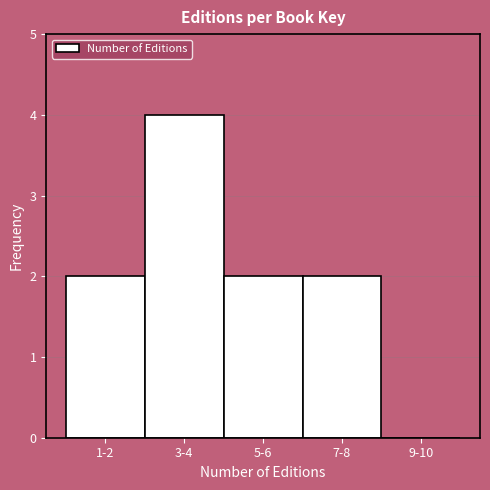

Reading left to right, extract all data points from this chart.

1-2=2	3-4=4	5-6=2	7-8=2	9-10=0